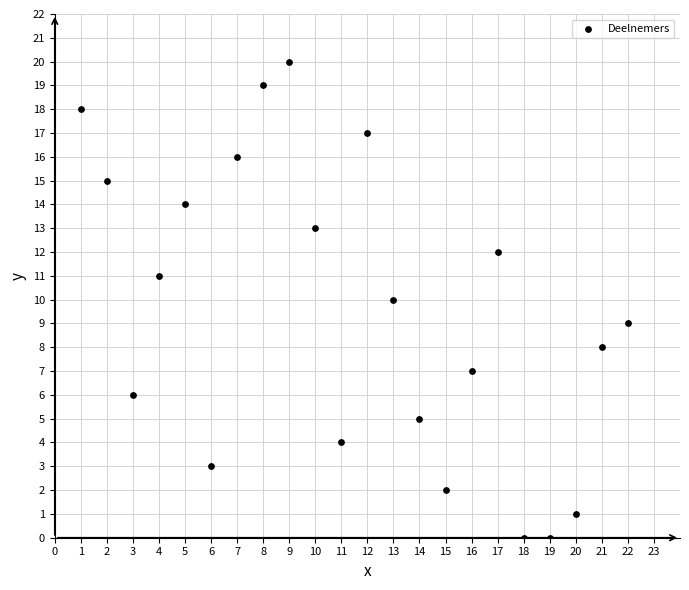

What is the range of Y values (max minus min)?

20